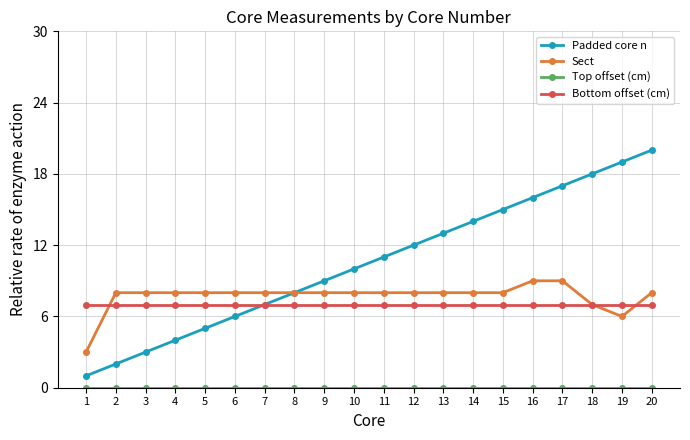

Does the chart display data point markers on the line(s)?

Yes